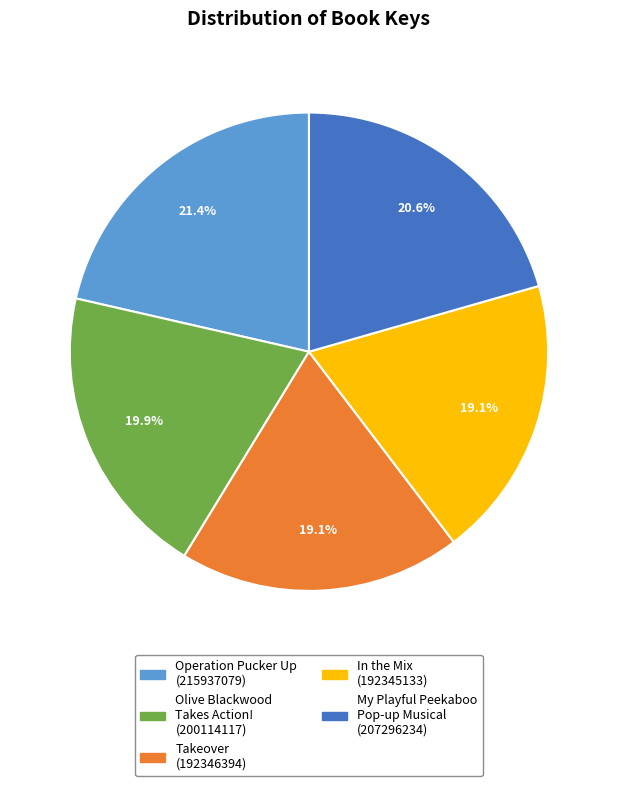

Between My Playful Peekaboo Pop-up Musical (207296234) and Olive Blackwood Takes Action! (200114117), which is larger?

My Playful Peekaboo Pop-up Musical (207296234)